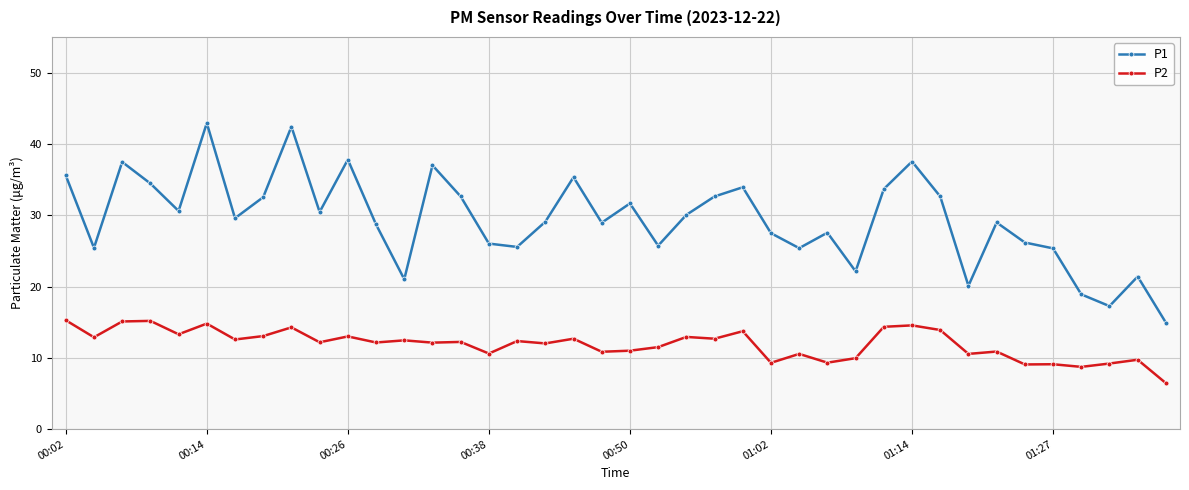

Which series has the widest spread of values?

P1